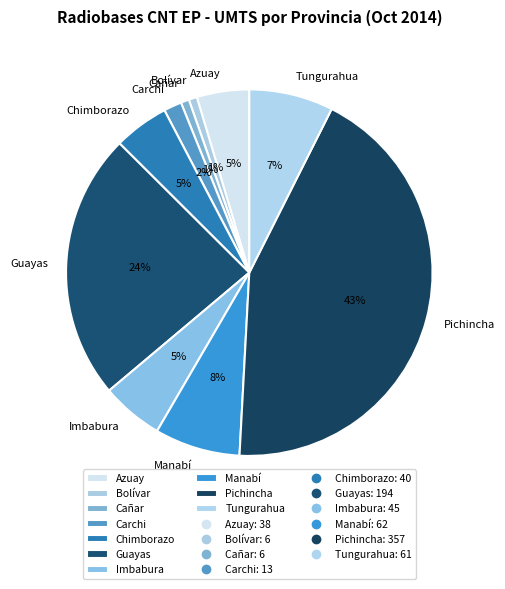

True or false: Guayas accounts for 24% of the total.

True